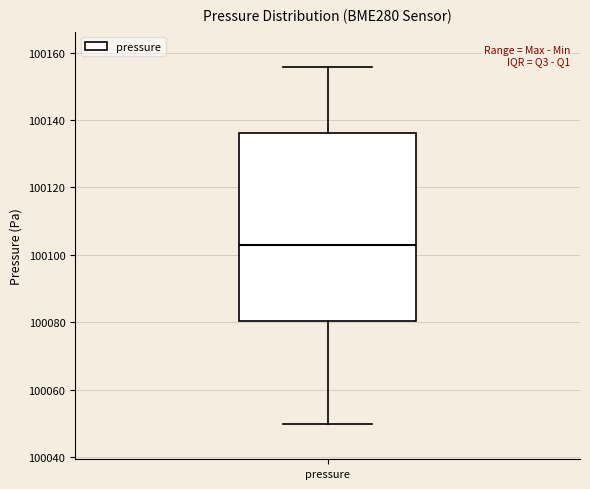

Where is the lower edge of the box for pressure on the y-axis? The values are not printed on the chart, so give them approximately, as read against the axis.

100080